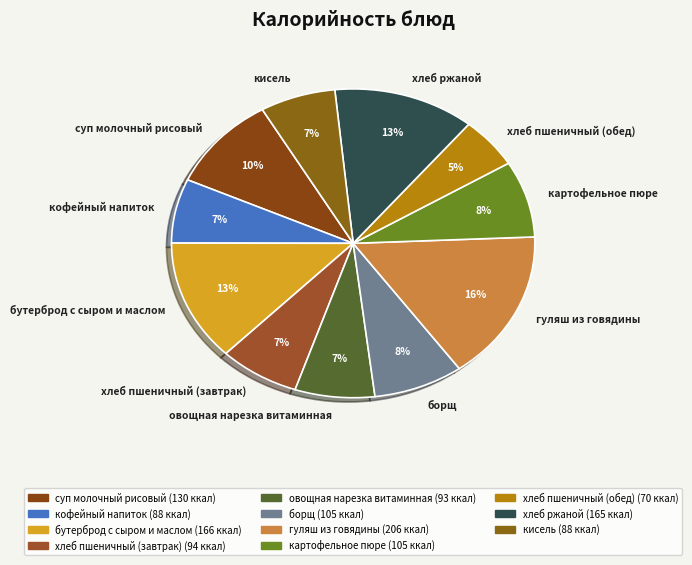

How many slices are in this pie chart?

11